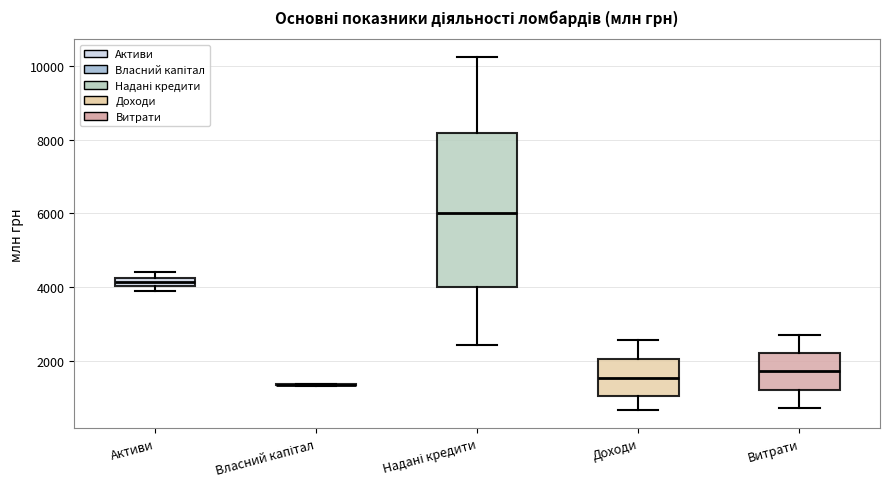

Where does the median line of the box for Доходи sit on the y-axis? The values are not printed on the chart, so give them approximately, as read against the axis.

1600